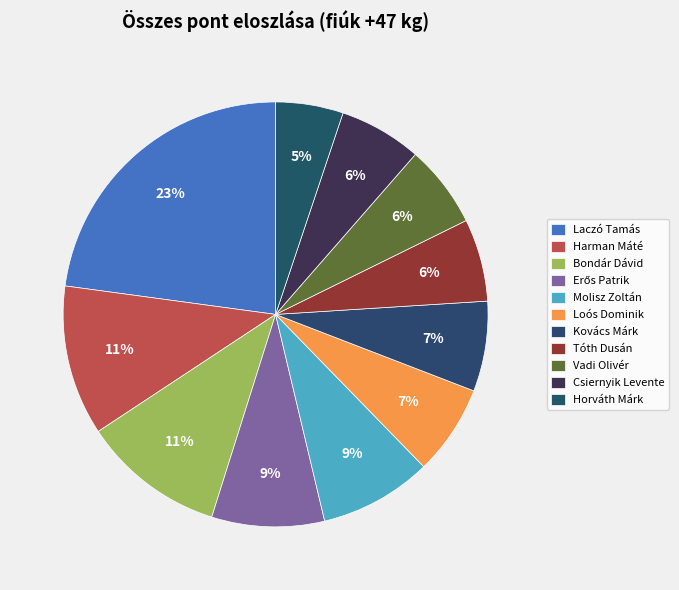

What is the smallest slice in the pie chart?

Horváth Márk